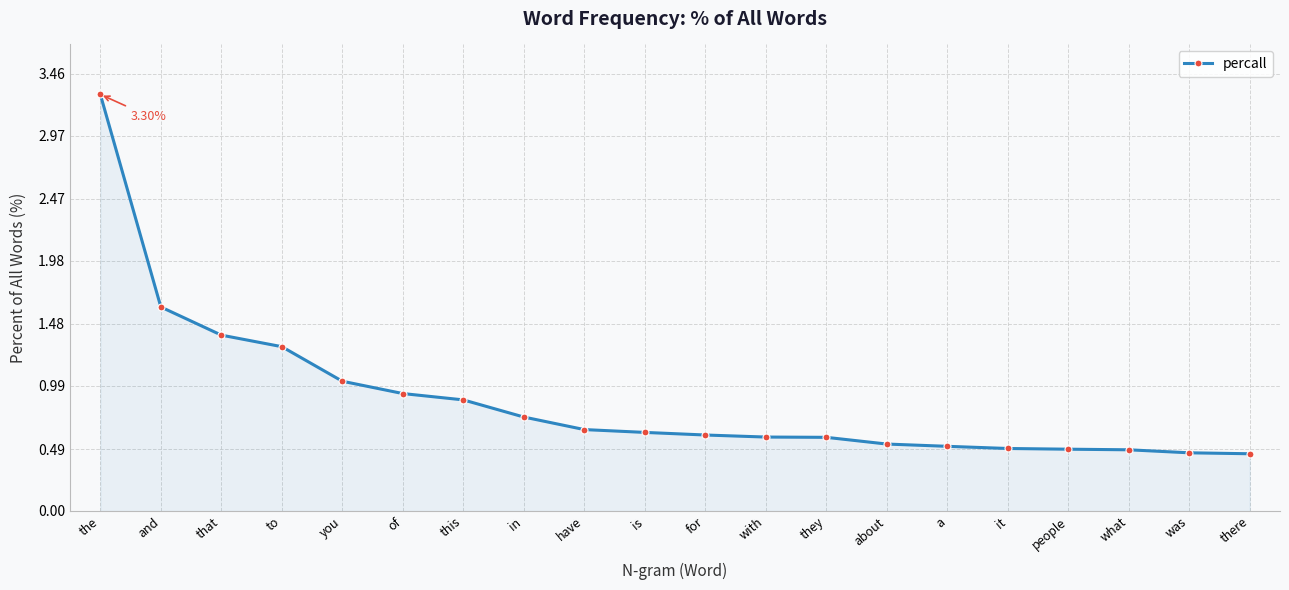

What is the sum of the values at the and you?

4.3